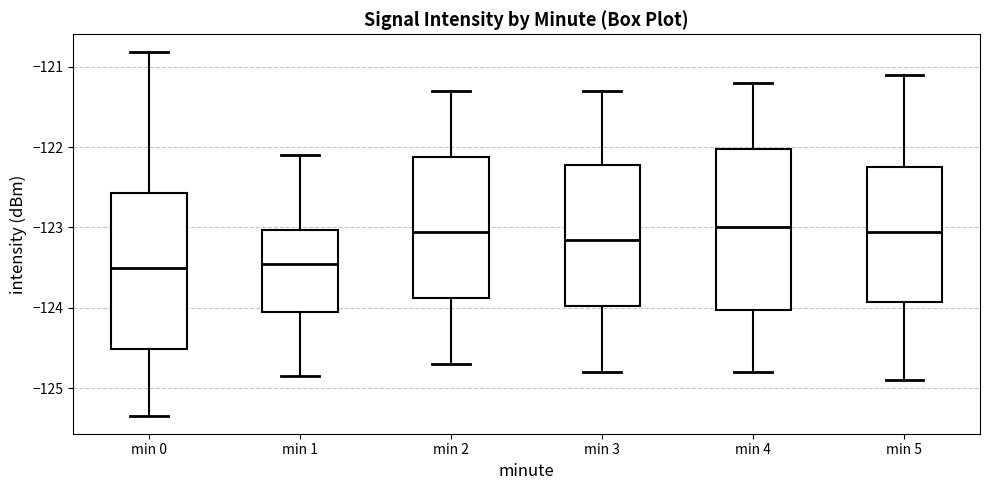

Reading left to right, transcribe this box plot: for each box, give where its median line is, the range the box spans, and where its two whiskers end, as read against the y-axis. The values are not printed on the chart, so give them approximately, as read against the axis.

min 0: median -123.5, box -124.5 to -122.6, whiskers -125.3 to -120.8
min 1: median -123.4, box -124.0 to -123.0, whiskers -124.8 to -122.1
min 2: median -123.0, box -123.9 to -122.1, whiskers -124.7 to -121.3
min 3: median -123.1, box -124.0 to -122.2, whiskers -124.8 to -121.3
min 4: median -123.0, box -124.0 to -122.0, whiskers -124.8 to -121.2
min 5: median -123.0, box -123.9 to -122.2, whiskers -124.9 to -121.1